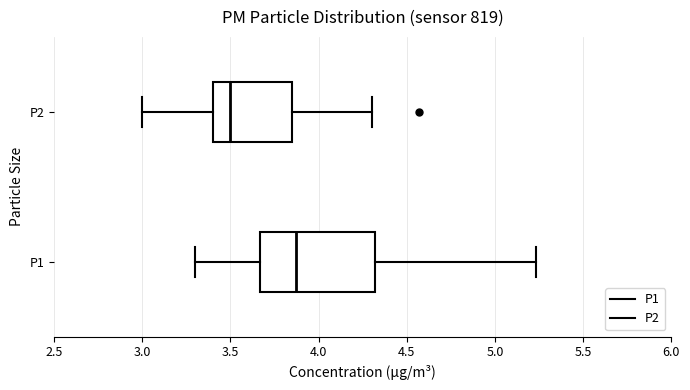

Reading bottom to top, read every box against the x-axis: the position of its median line, the range the box covers, and the ends of its whiskers. The values are not printed on the chart, so give them approximately, as read against the axis.

P1: median 3.85, box 3.65 to 4.30, whiskers 3.30 to 5.25
P2: median 3.50, box 3.40 to 3.85, whiskers 3.00 to 4.30